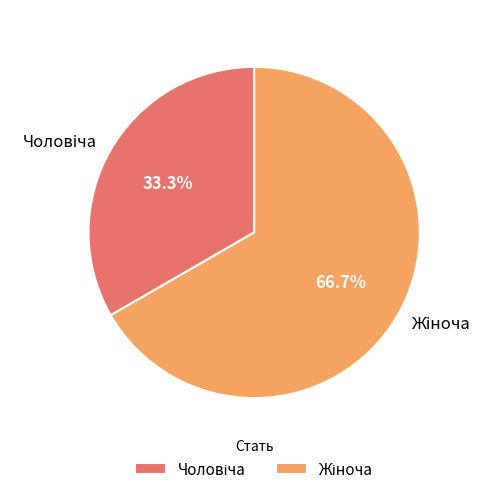

Is there any slice that represents more than half of the pie?

Yes